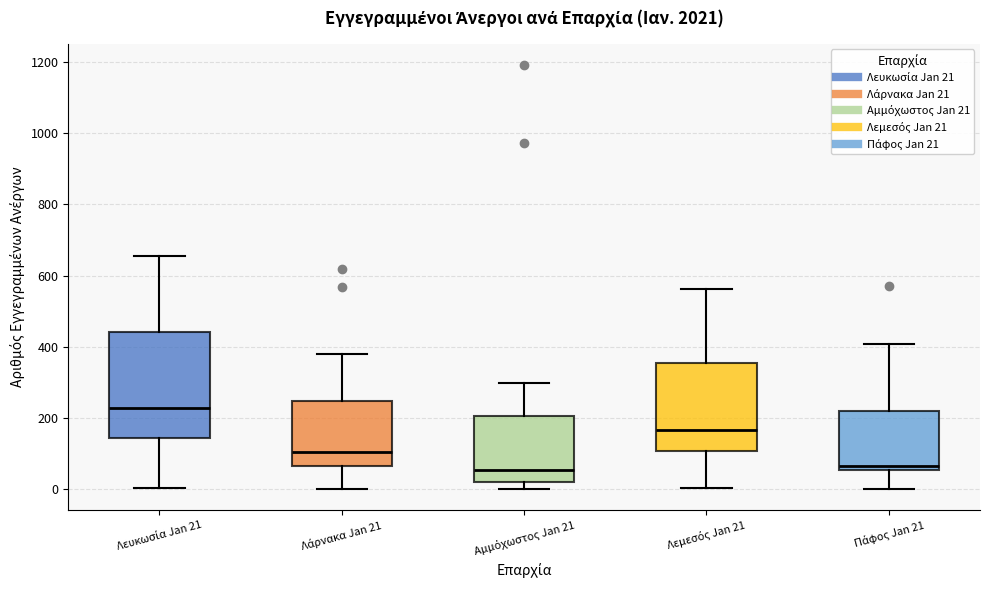

Reading left to right, read every box against the y-axis: the position of its median line, the range the box covers, and the ends of its whiskers. The values are not printed on the chart, so give them approximately, as read against the axis.

Λευκωσία Jan 21: median 220, box 140 to 440, whiskers 0 to 660
Λάρνακα Jan 21: median 100, box 60 to 240, whiskers 0 to 380
Αμμόχωστος Jan 21: median 60, box 20 to 200, whiskers 0 to 300
Λεμεσός Jan 21: median 160, box 100 to 360, whiskers 0 to 560
Πάφος Jan 21: median 60 (just above the box's lower edge), box 60 to 220, whiskers 0 to 400